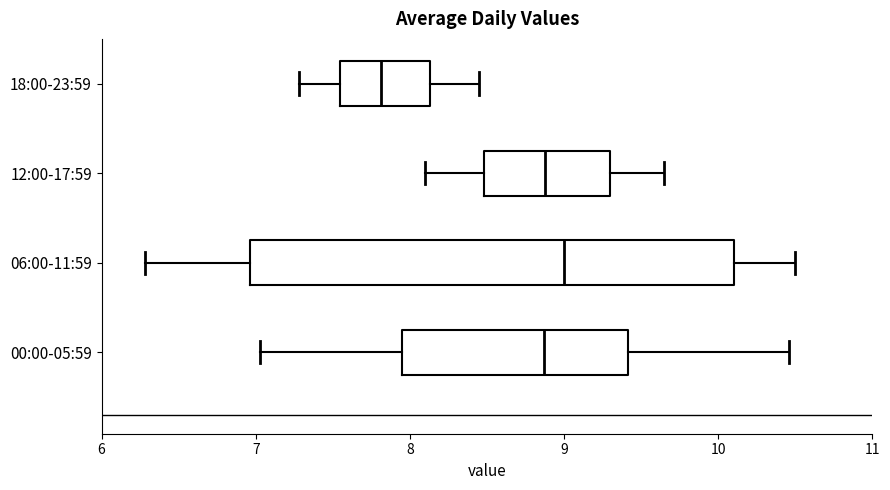

Which box has the furthest to the right median line?

06:00-11:59